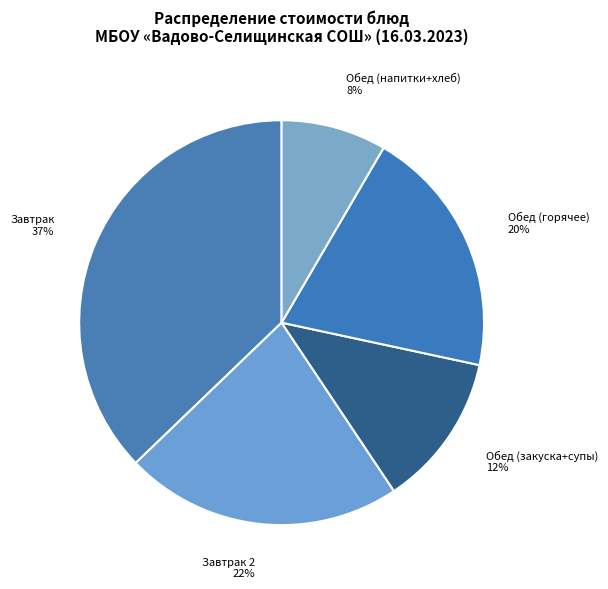

Do Обед (горячее) 20% and Завтрак 2 22% together represent more than half of the pie?

No